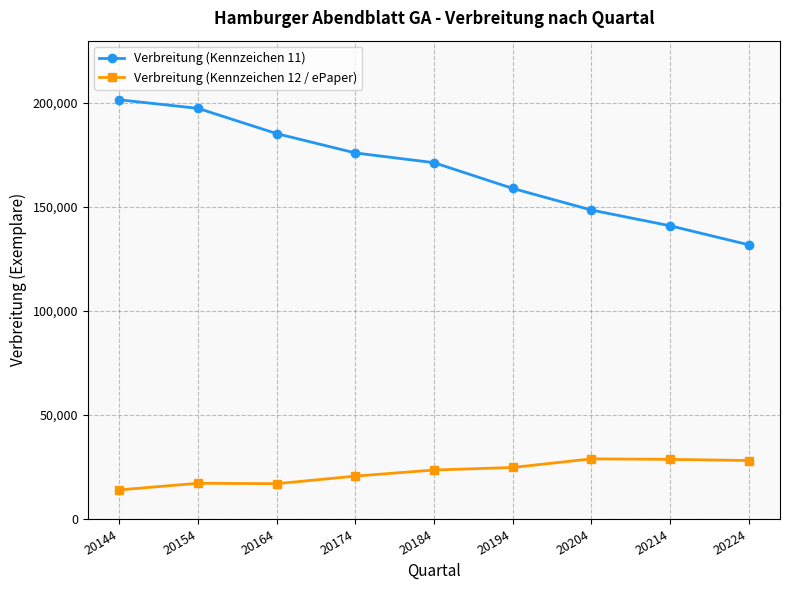

Does the chart have visible grid lines?

Yes